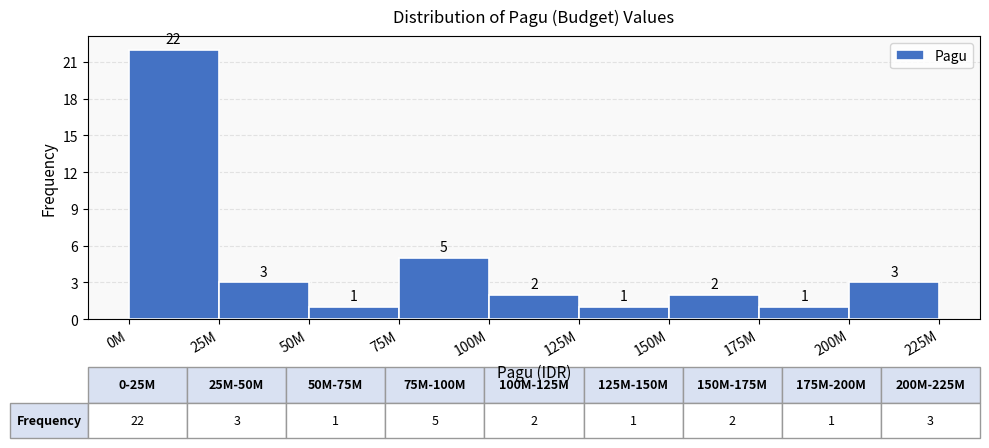

Reading right to left, transcribe all the data shown in this chart.

200M=3	175M=1	150M=2	125M=1	100M=2	75M=5	50M=1	25M=3	0M=22